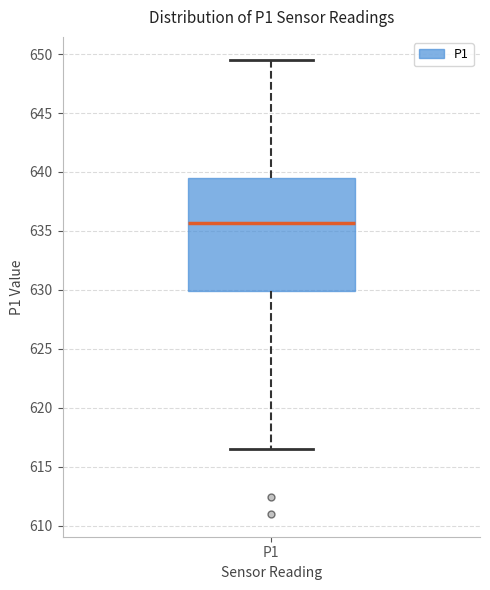

Transcribe this box plot: give where the median line is, the range the box spans, and where the two whiskers end, as read against the y-axis. The values are not printed on the chart, so give them approximately, as read against the axis.

median 635.5, box 630.0 to 639.5, whiskers 616.5 to 649.5